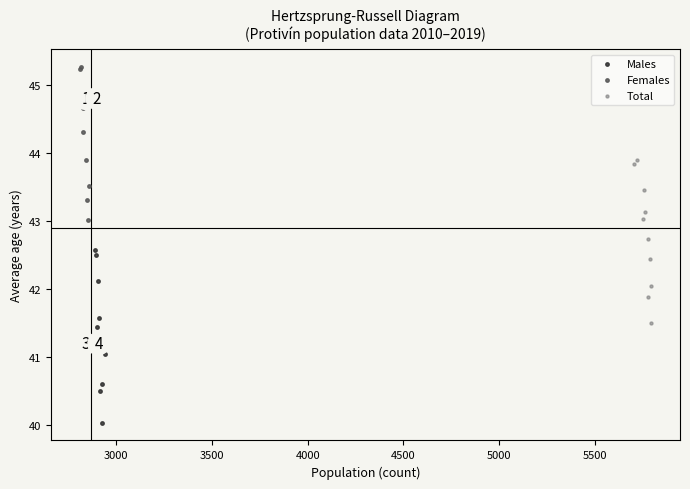

Which series reaches the minimum Y coordinate?

Males